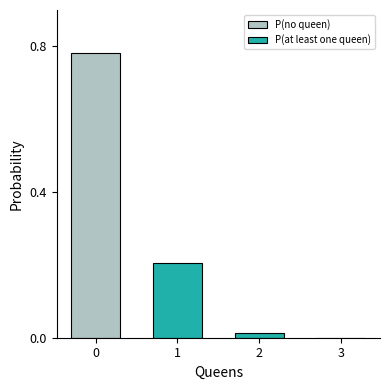

Is it true that the value at 2 is 0.0?

False